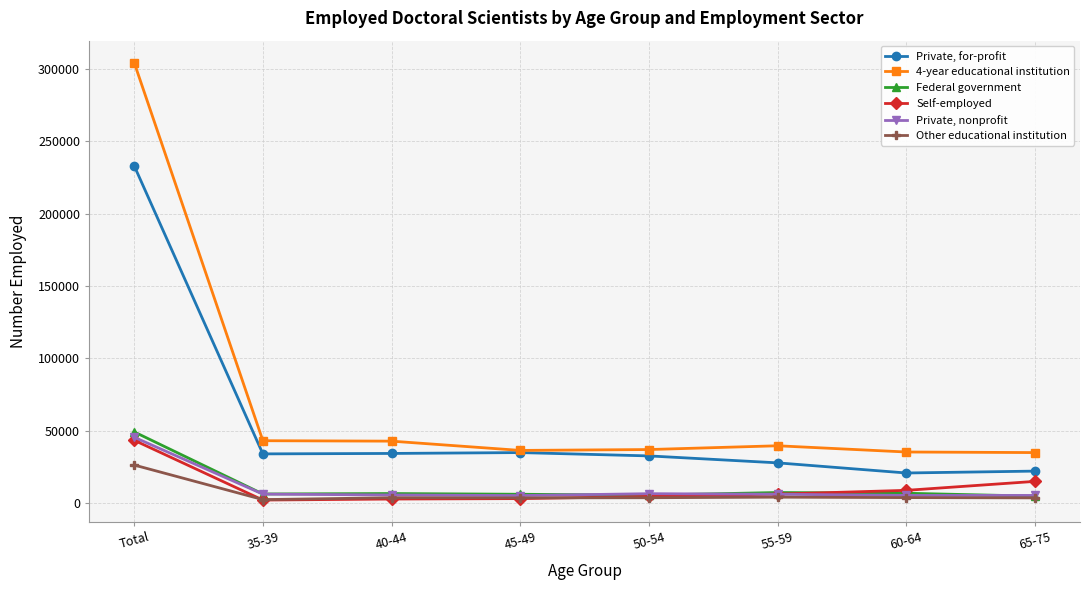

True or false: 4-year educational institution and Federal government intersect in this chart.

False